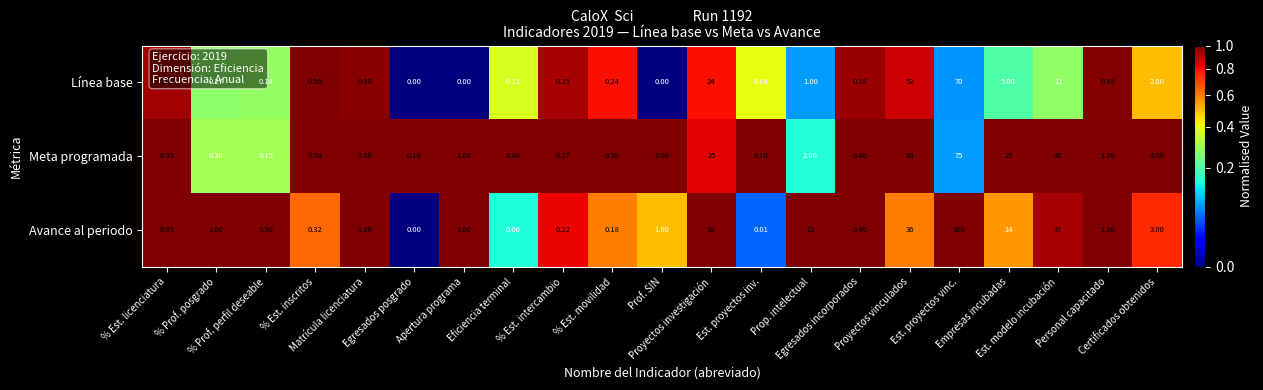

Which series has the largest total across all categories?

Avance al periodo